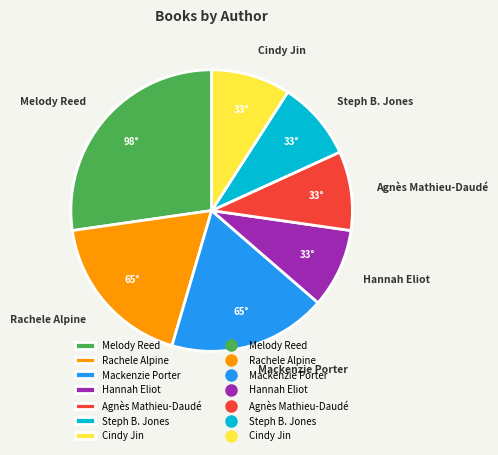

Which slice is the largest?

Melody Reed